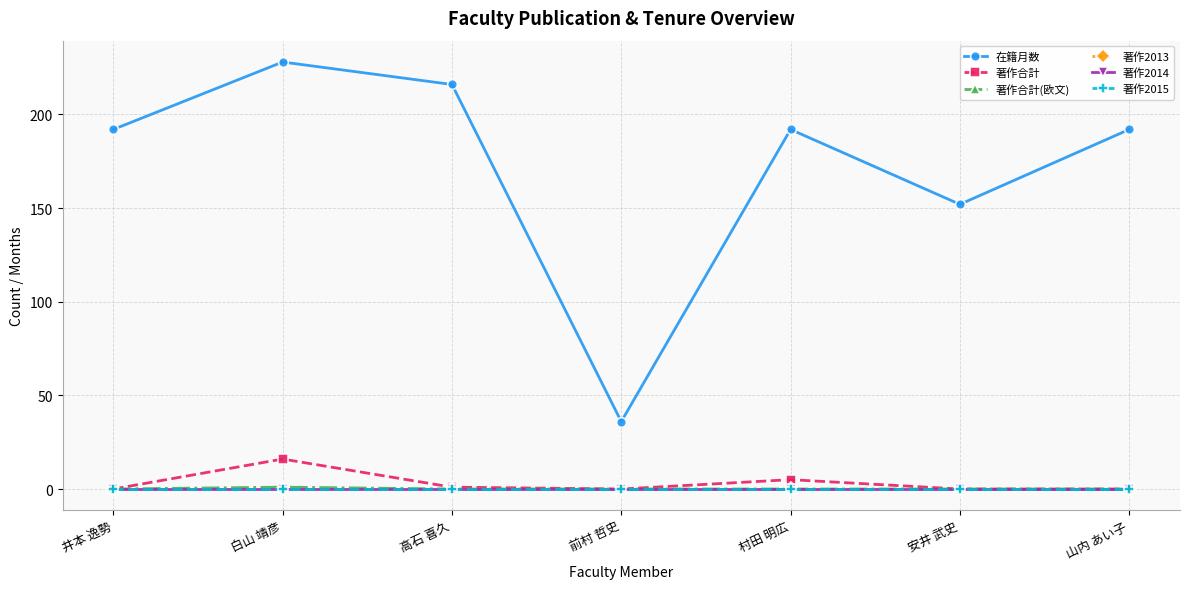

True or false: 著作2013 and 著作合計 intersect in this chart.

False